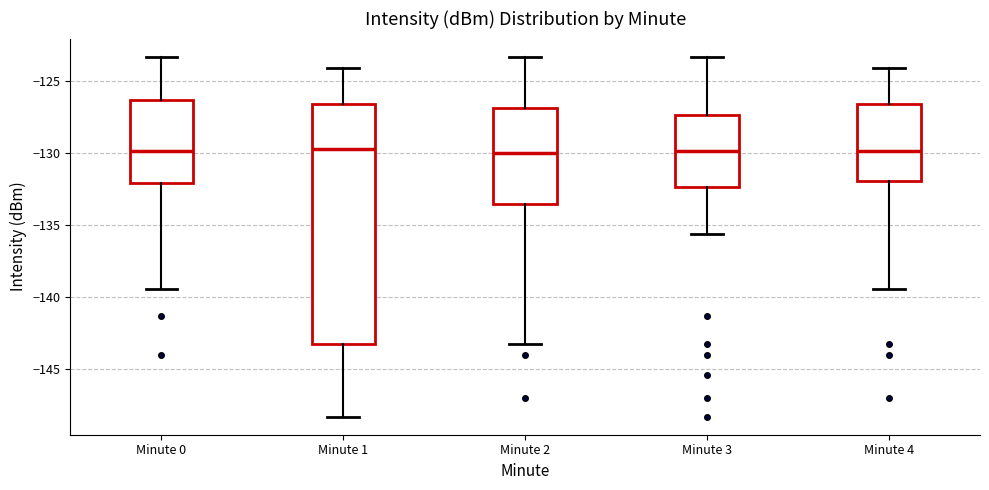

Reading left to right, read every box against the y-axis: the position of its median line, the range the box covers, and the ends of its whiskers. The values are not printed on the chart, so give them approximately, as read against the axis.

Minute 0: median -130.0, box -132.0 to -126.5, whiskers -139.5 to -123.5
Minute 1: median -129.5, box -143.5 to -126.5, whiskers -148.5 to -124.0
Minute 2: median -130.0, box -133.5 to -127.0, whiskers -143.5 to -123.5
Minute 3: median -130.0, box -132.5 to -127.5, whiskers -135.5 to -123.5
Minute 4: median -130.0, box -132.0 to -126.5, whiskers -139.5 to -124.0